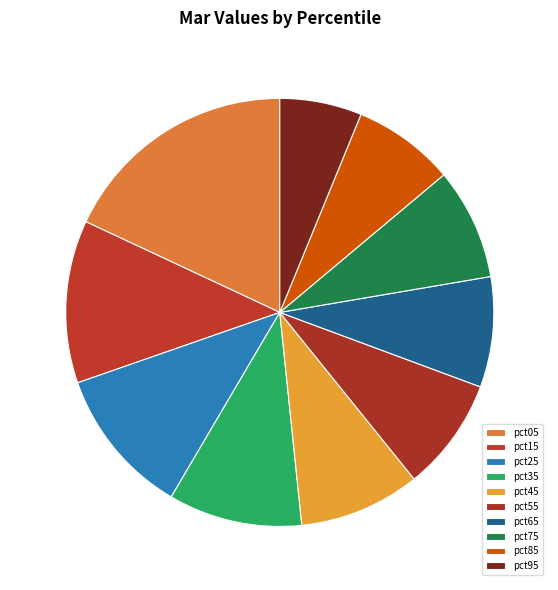

Count the number of slices in the pie.

10